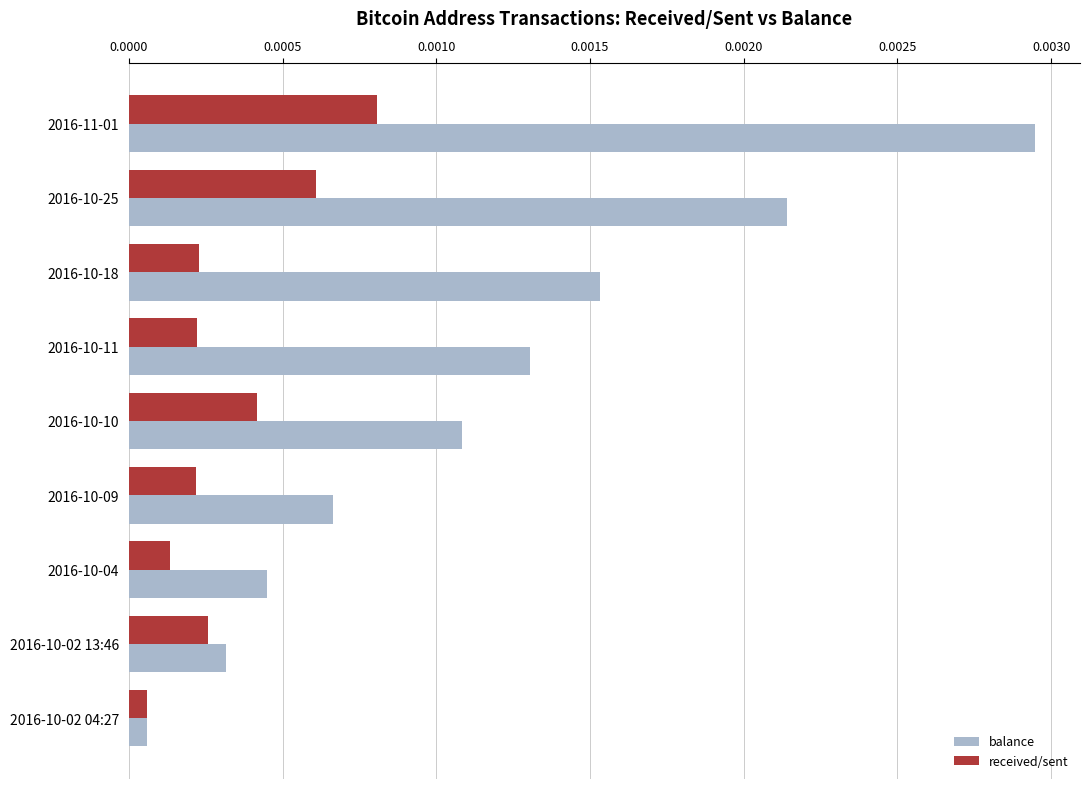

What are all the series names shown in the legend?

balance, received/sent